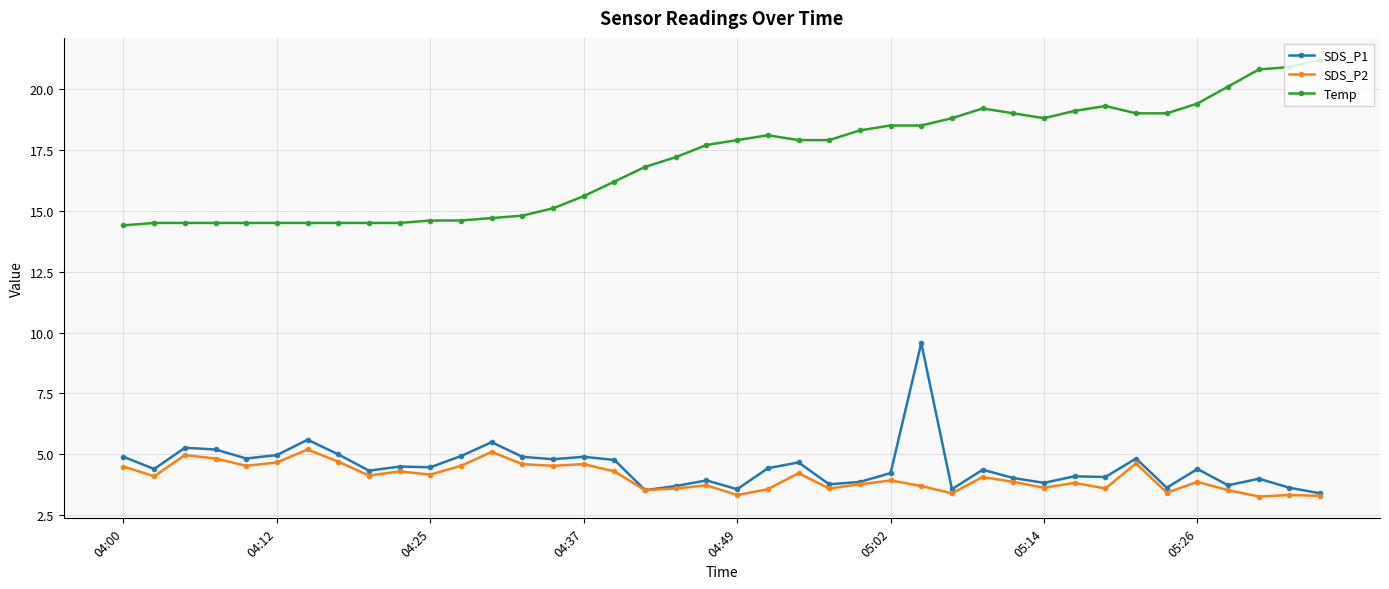

What is the minimum value for SDS_P2?

3.3